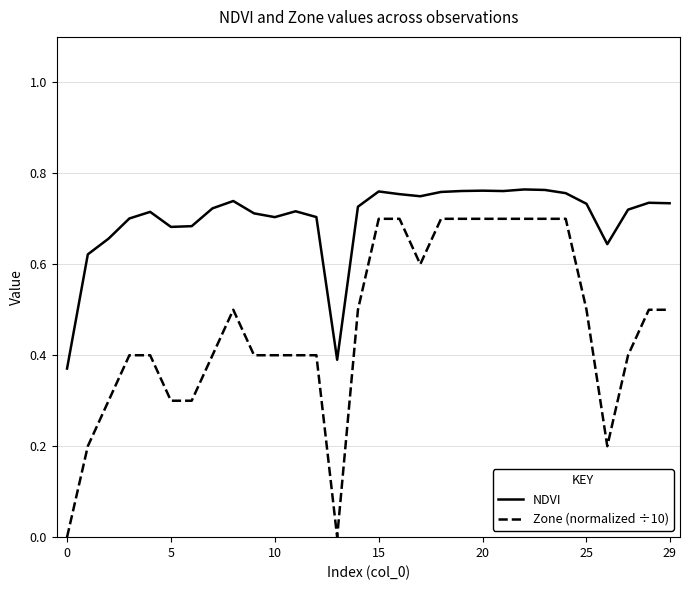

Rank the series by their average value, from lowest to highest.

Zone (normalized ÷10), NDVI